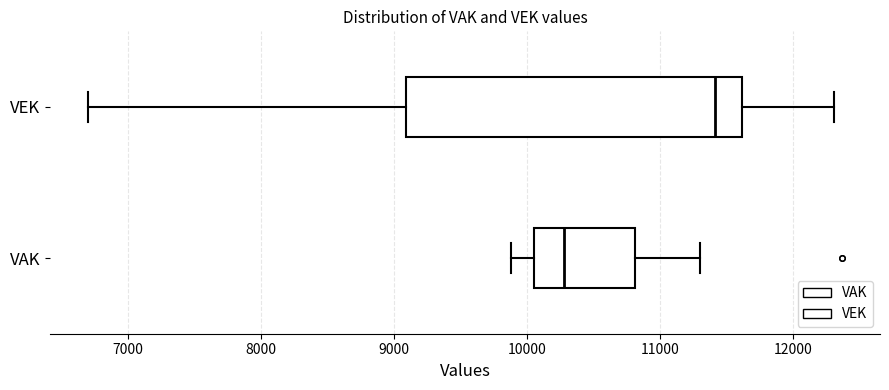

Where is the left edge of the box for VAK on the x-axis? The values are not printed on the chart, so give them approximately, as read against the axis.

10100